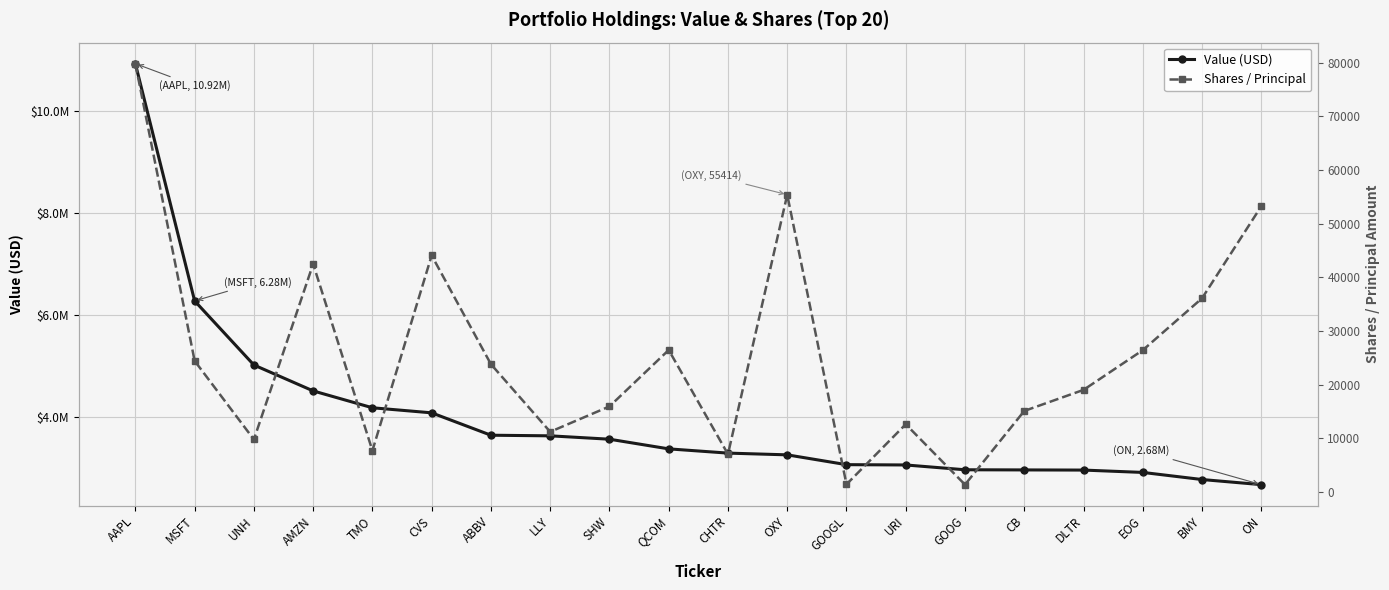

The Shares / Principal series shows 9775 at UNH. True or false?

True